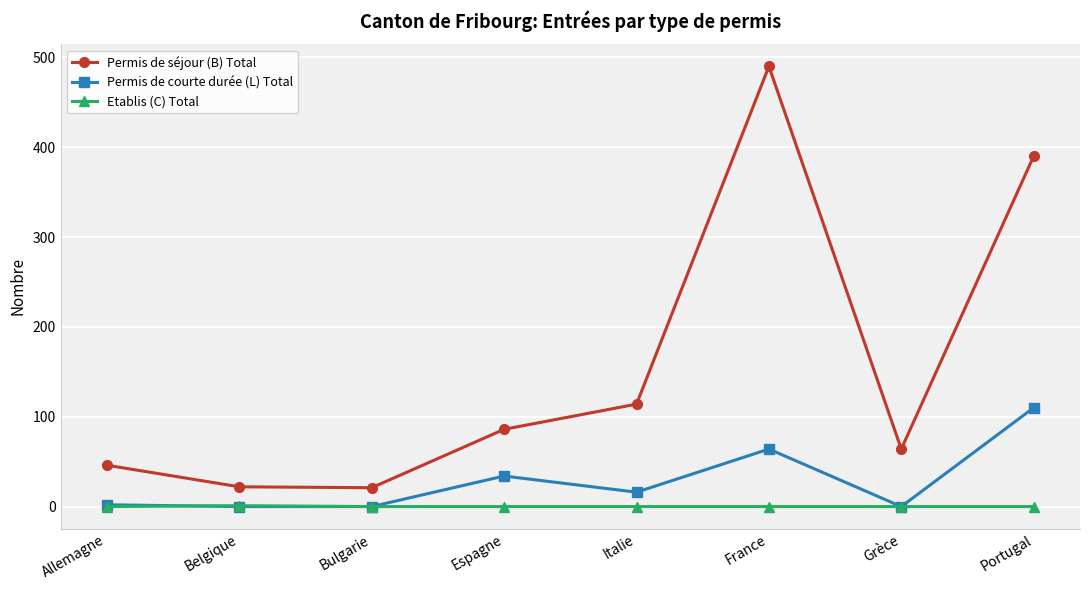

Count the number of categories in the chart.

8